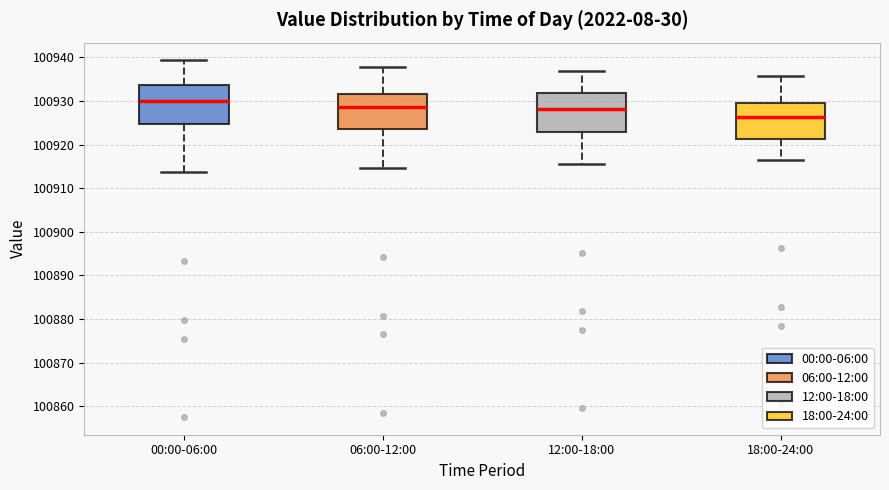

Where is the upper edge of the box for 06:00-12:00 on the y-axis? The values are not printed on the chart, so give them approximately, as read against the axis.

100931